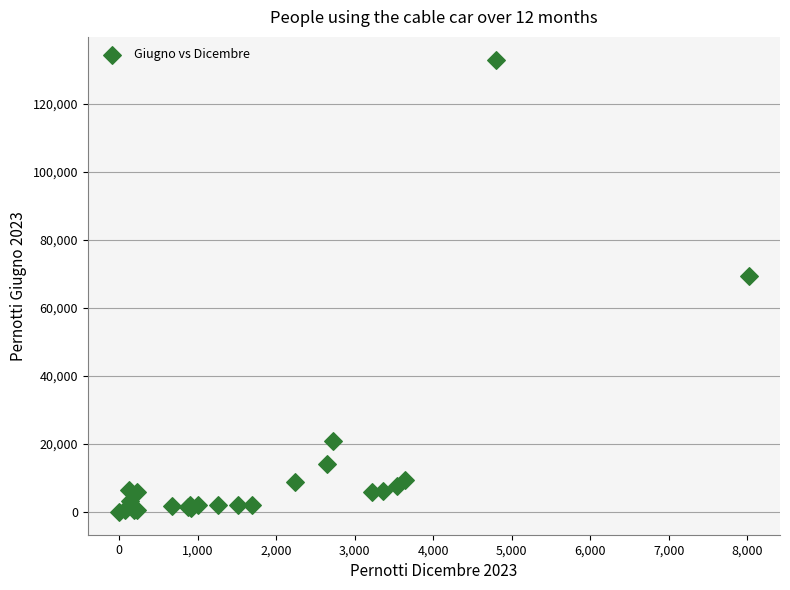

What Y value in the scatter plot is closest to 66477?

69489